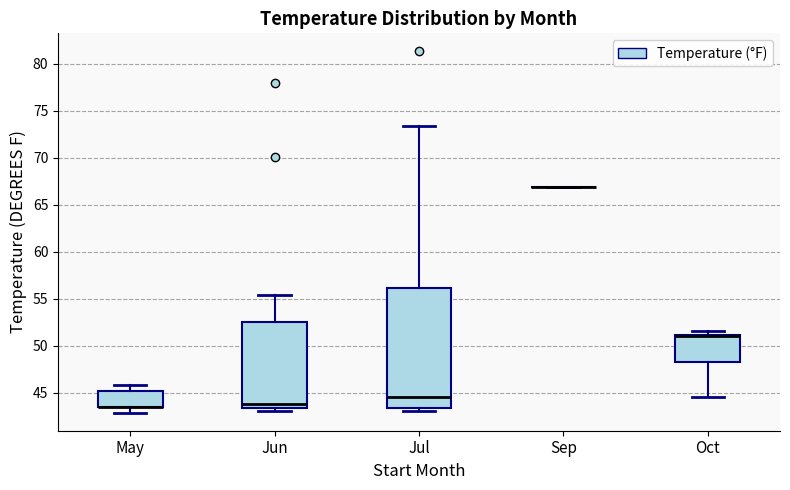

Where is the lower edge of the box for May on the y-axis? The values are not printed on the chart, so give them approximately, as read against the axis.

43.5